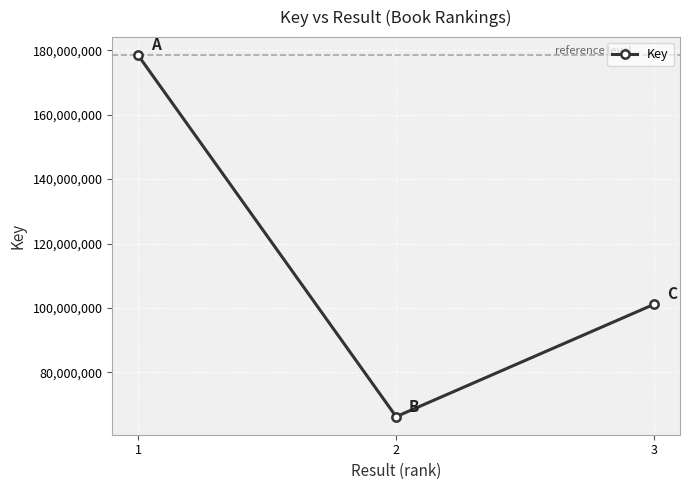

Reading right to left, list all the values displayed in this chart.

101162742	66278551	178466597